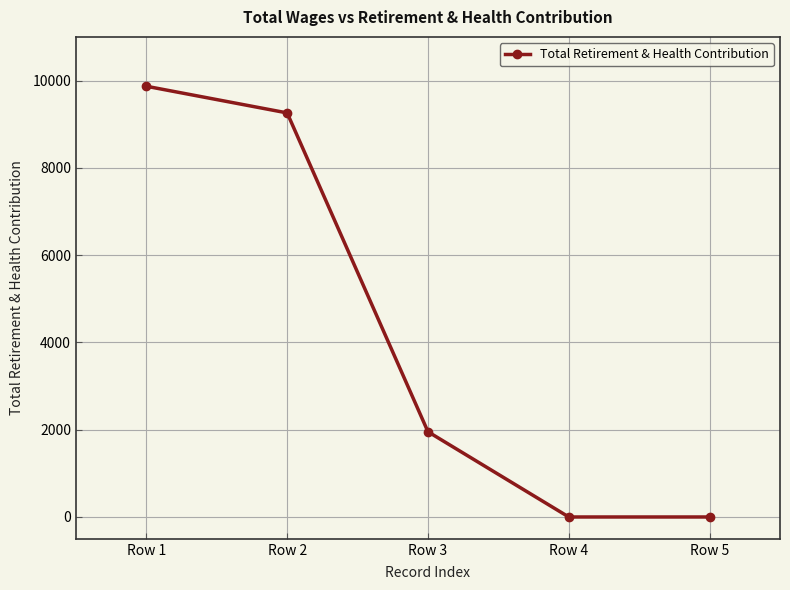

Is it true that the value at Row 4 is 0?

True